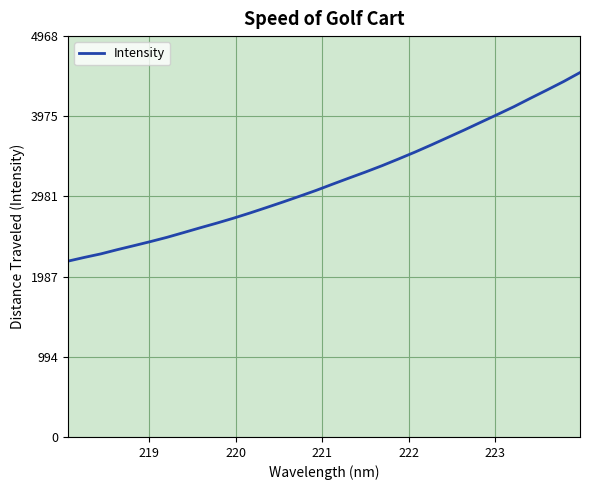

How many categories are shown in the chart?

32